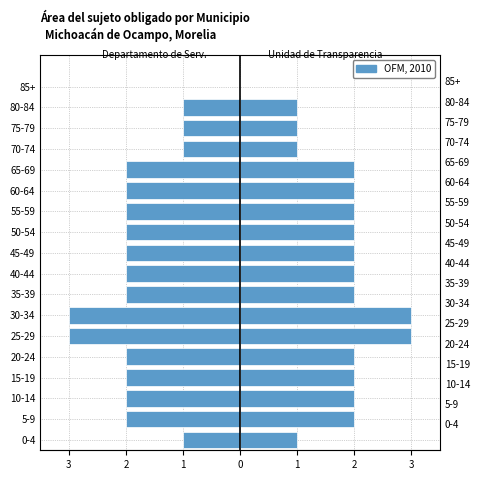

Where does the data first go above -2?

0-4